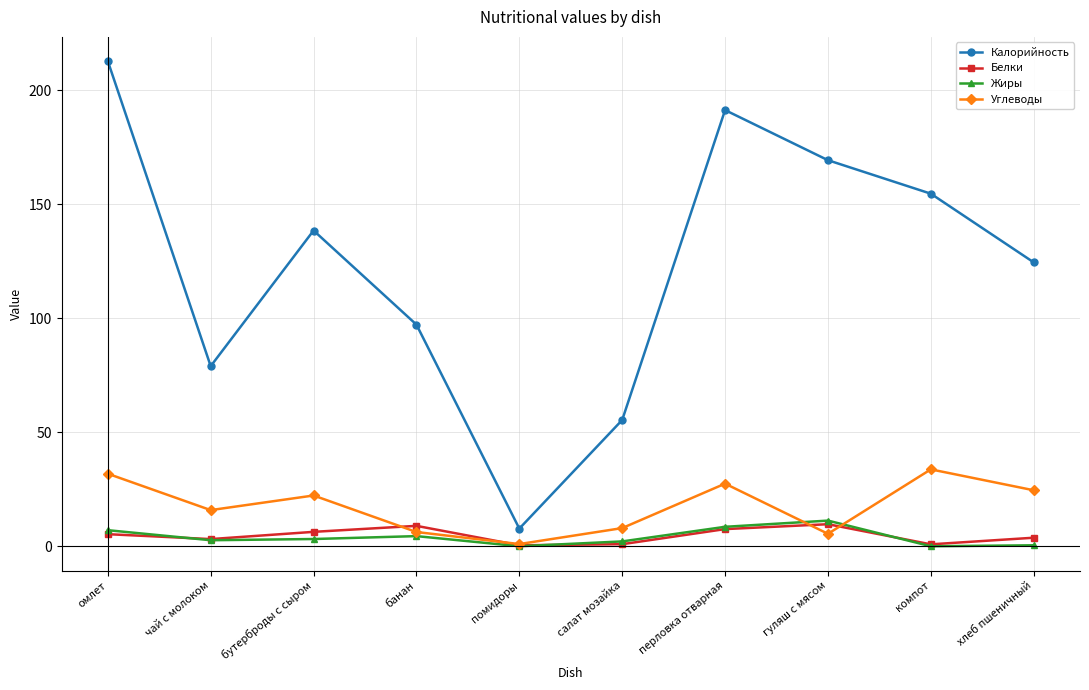

After their last crossing, which series has the higher values: Жиры or Белки?

Белки